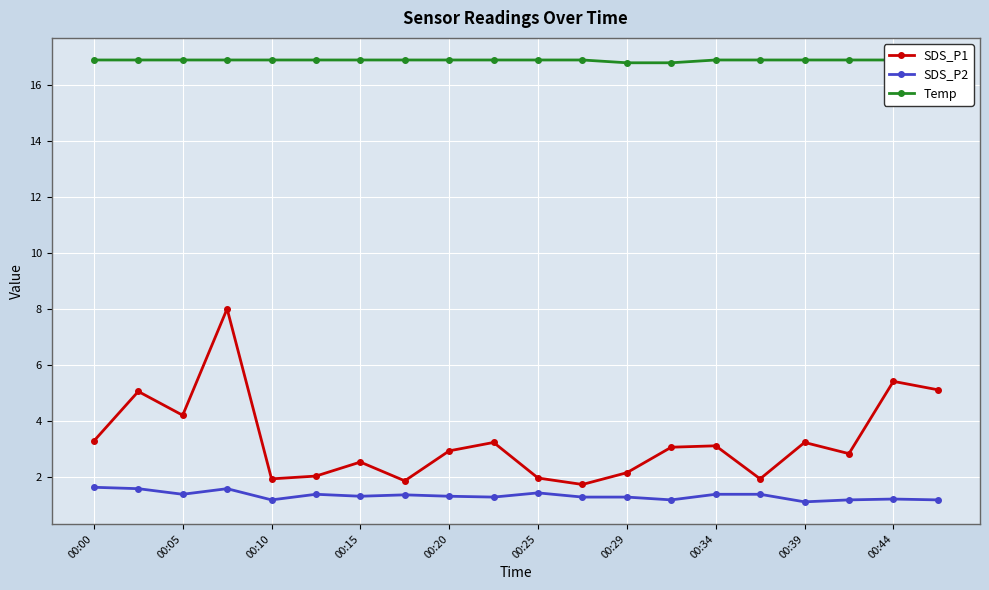

At how many categories does at least one series exceed 3?

20